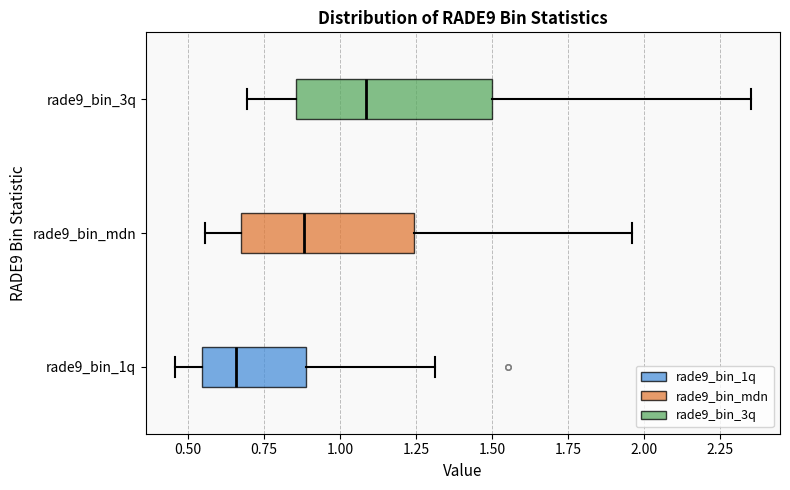

Which box is the widest, from its left edge to its right edge?

rade9_bin_3q